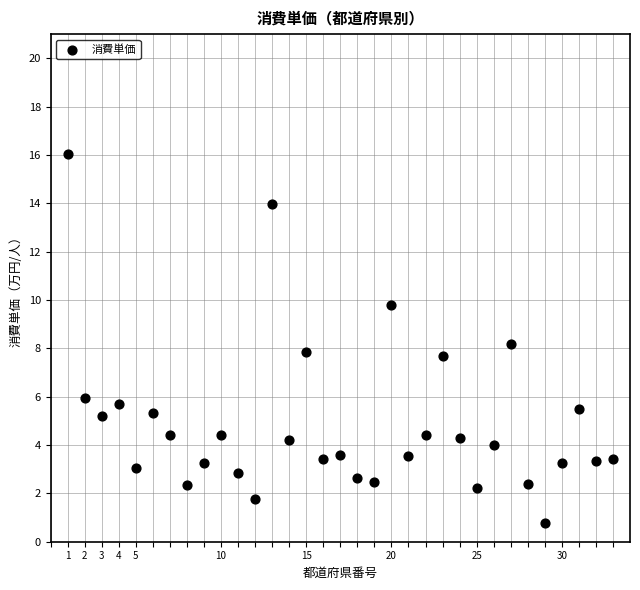

What is the range of Y values (max minus min)?

15.3